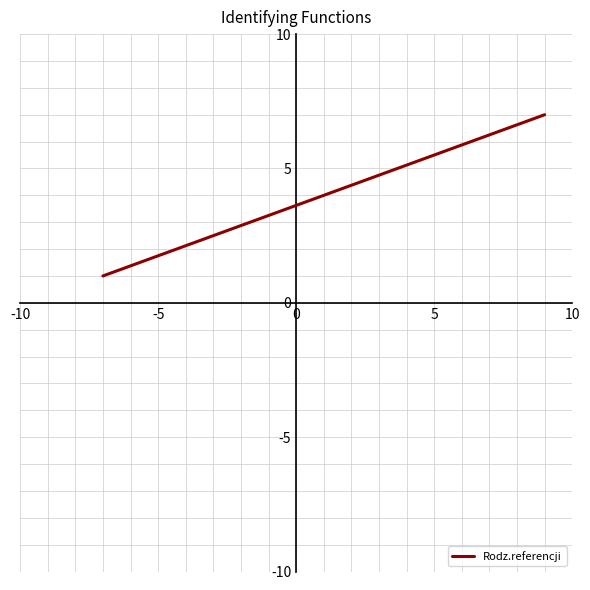

What is the sum of all values?

28